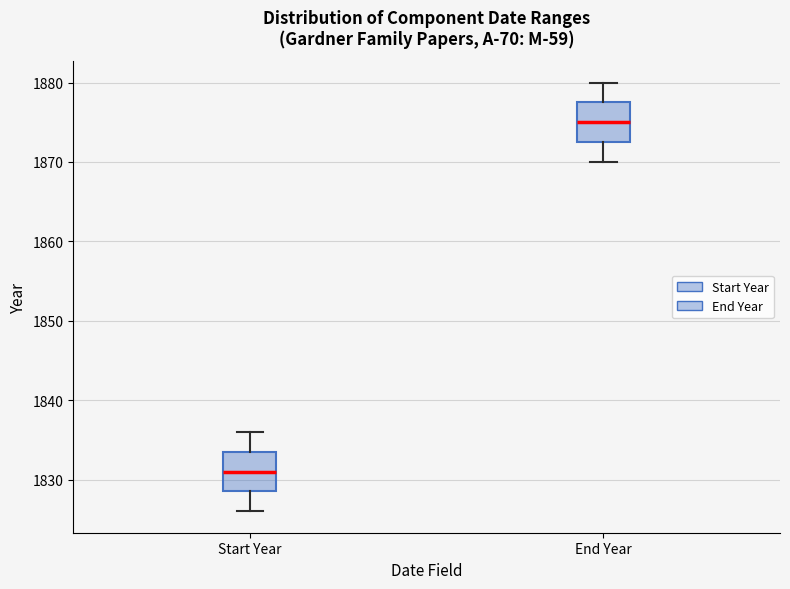

Where is the lower edge of the box for End Year on the y-axis? The values are not printed on the chart, so give them approximately, as read against the axis.

1873